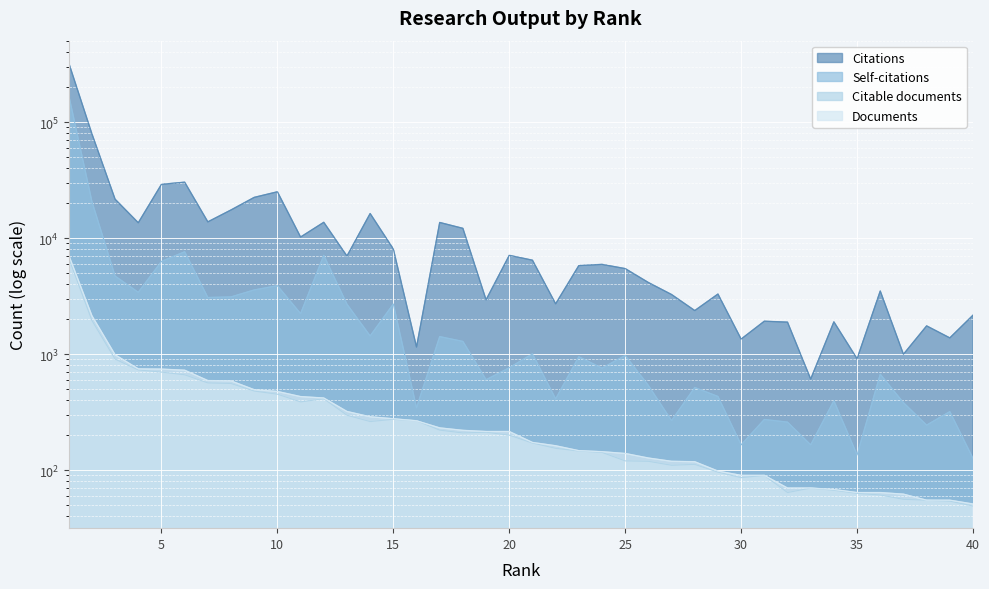

Rank the series at 38 from lowest to highest value.

Citable documents, Documents, Self-citations, Citations